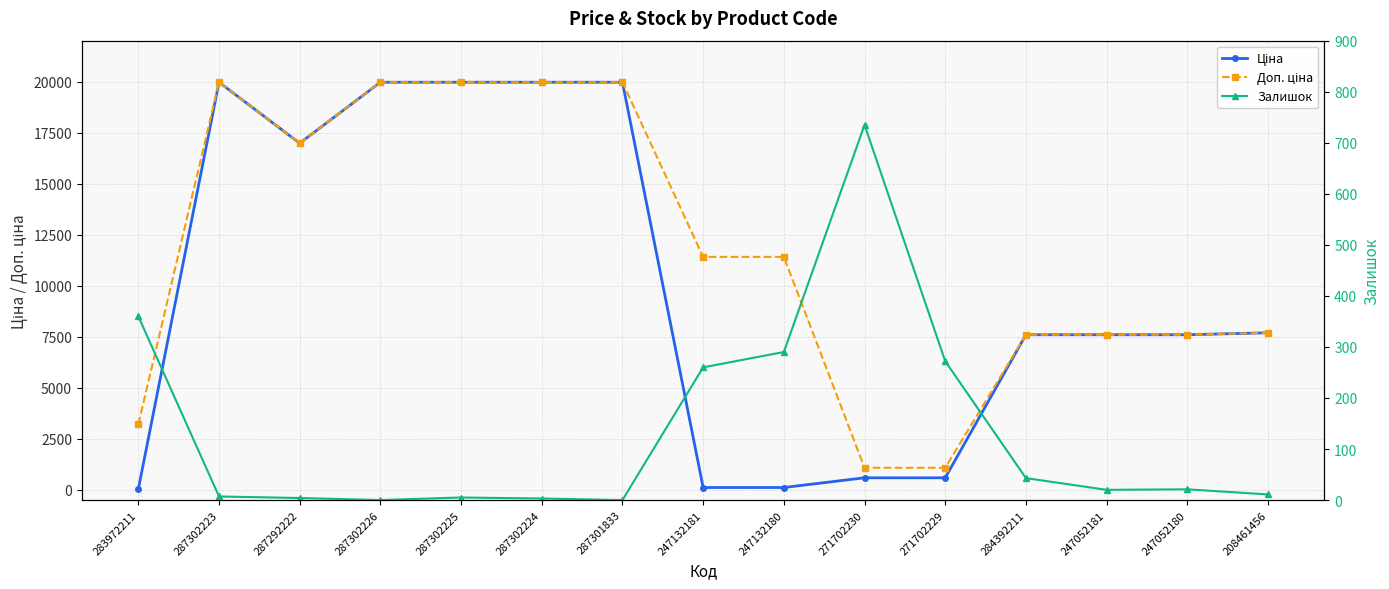

Which series has the largest range (max minus min)?

Ціна